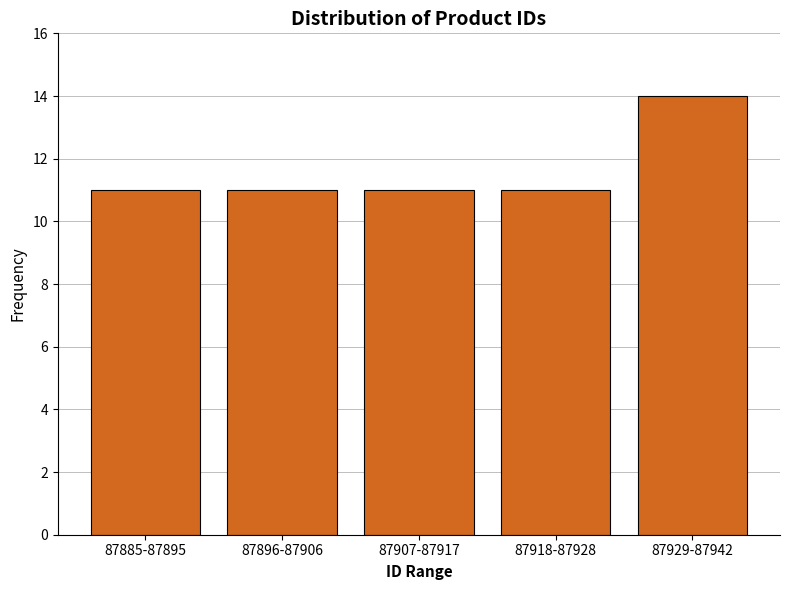

Reading left to right, list all the values displayed in this chart.

11	11	11	11	14